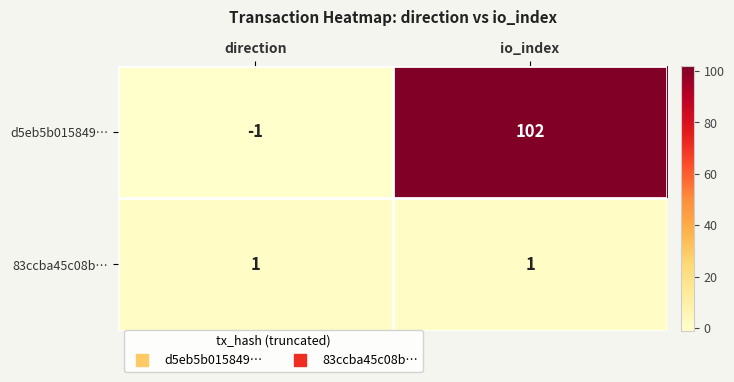

At which label does d5eb5b015849… reach its minimum?

direction